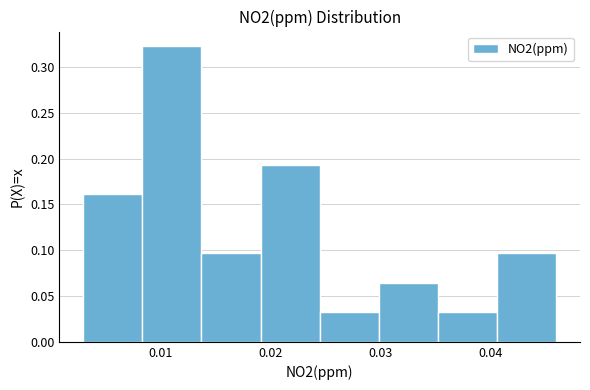

Reading left to right, transcribe this chart: for each bar, give the range it covers on the x-axis and its height. Neither the bar edges nor the heights are printed on the chart, so give them approximately, as read against the axes.

0.003 to 0.008: 0.160
0.008 to 0.014: 0.325
0.014 to 0.019: 0.095
0.019 to 0.025: 0.195
0.025 to 0.030: 0.030
0.030 to 0.035: 0.065
0.035 to 0.041: 0.030
0.041 to 0.046: 0.095